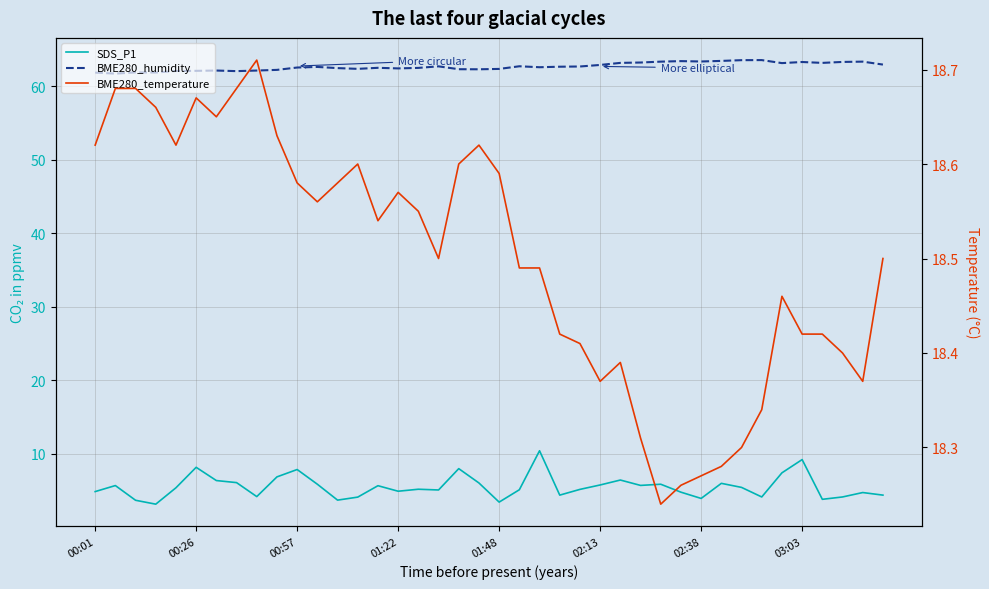

What is the total value across all series at 00:01?

85.3